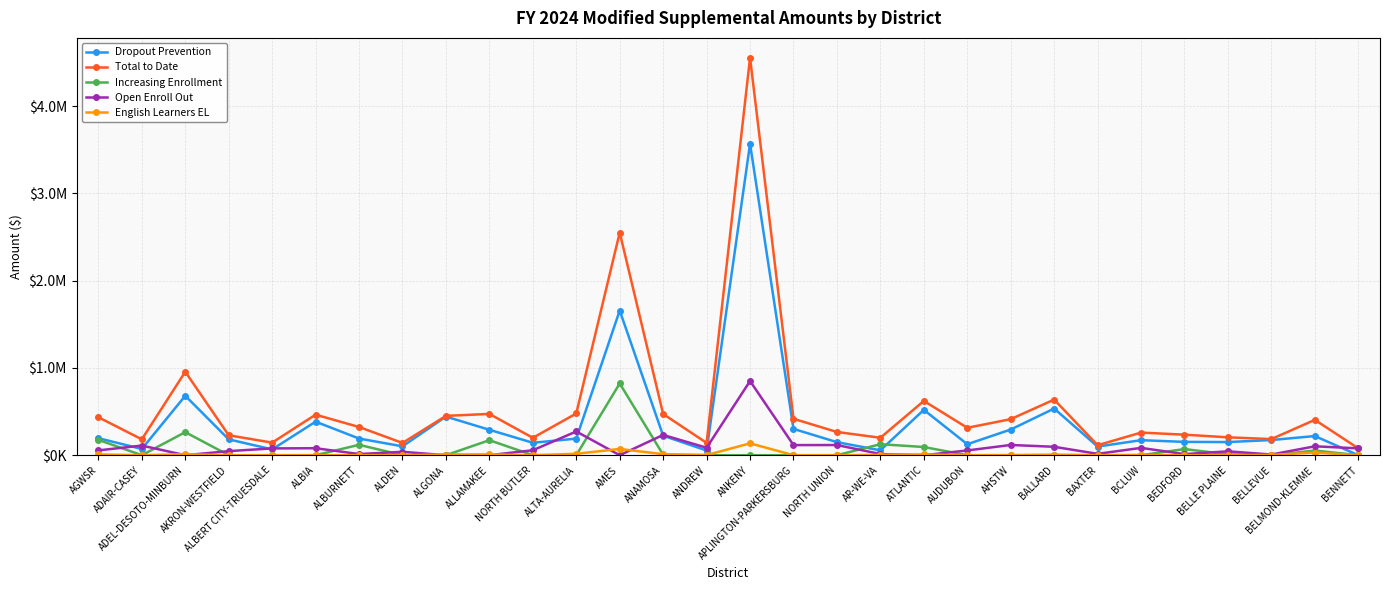

True or false: Total to Date and Increasing Enrollment cross at least once.

False